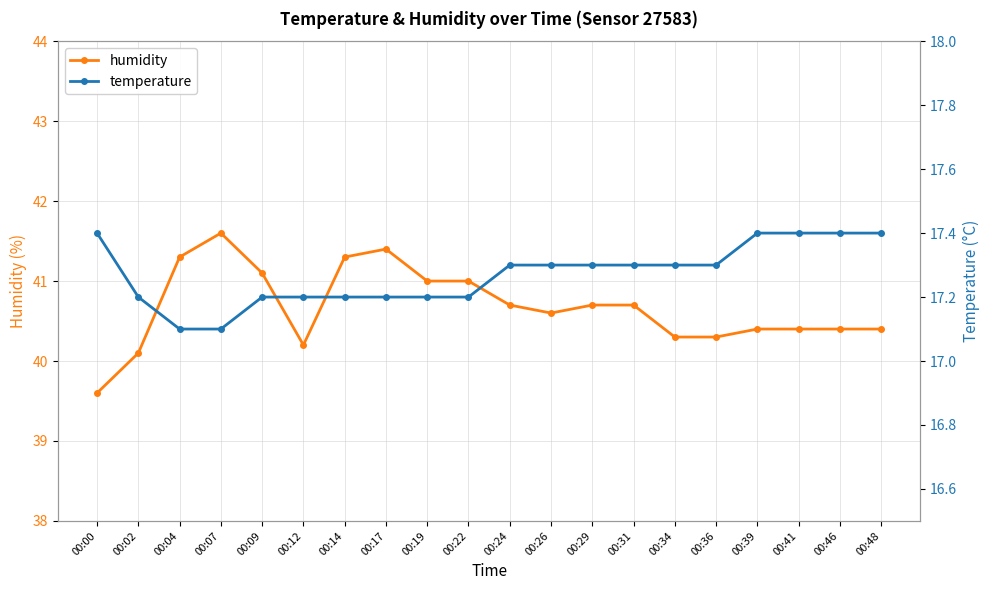

True or false: humidity has more than 0 interior local peaks.

True